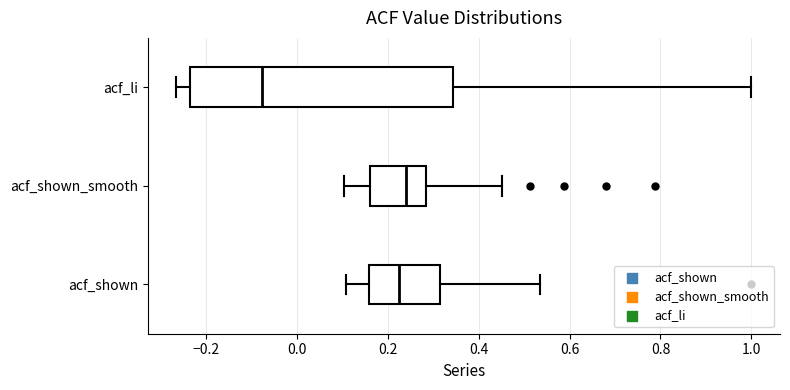

Which box is the widest, from its left edge to its right edge?

acf_li